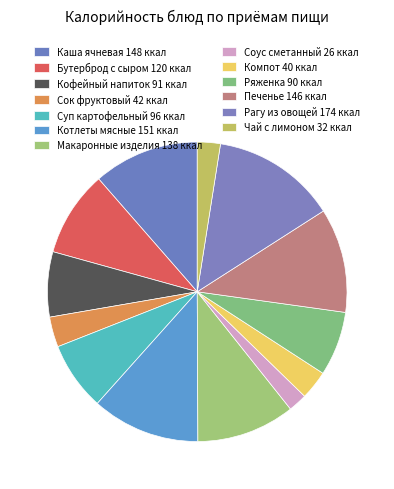

Rank the categories by value from highest to lowest.

Рагу из овощей, Котлеты мясные, Каша ячневая, Печенье, Макаронные изделия, Бутерброд с сыром, Суп картофельный, Кофейный напиток, Ряженка, Сок фруктовый, Компот, Чай с лимоном, Соус сметанный